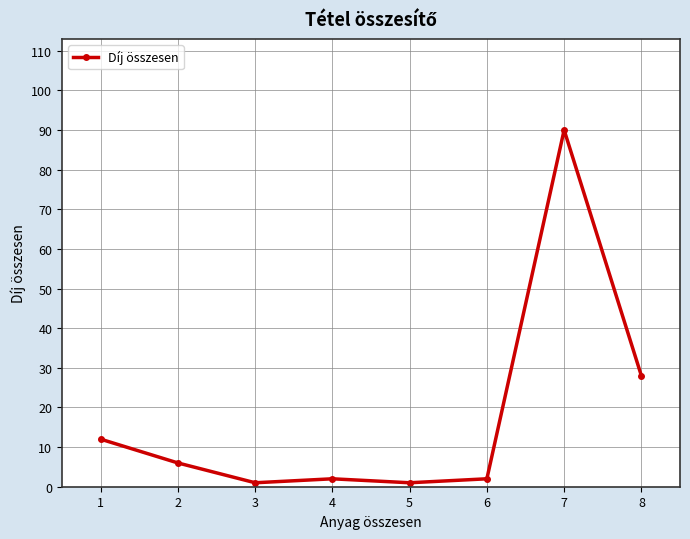

What is the difference between the second highest and second lowest values?

27